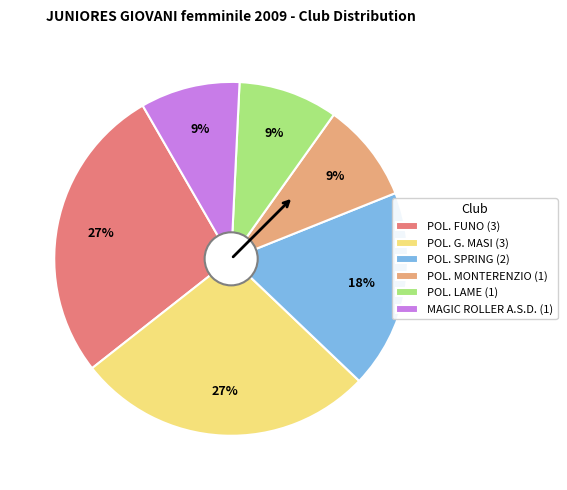

Count the number of slices in the pie.

6